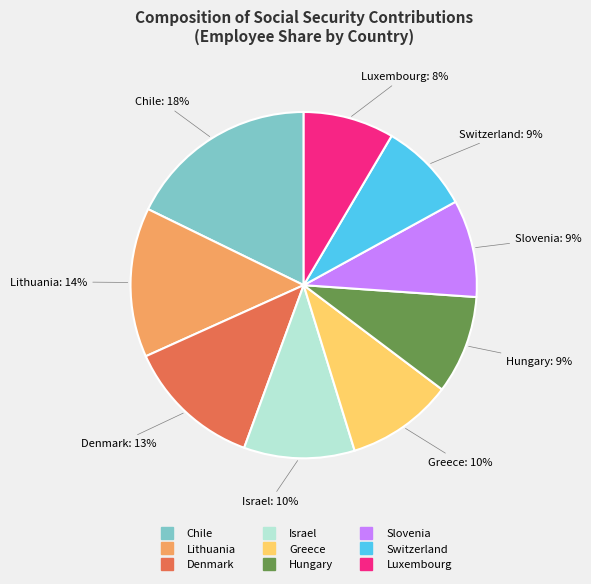

What percentage is the Luxembourg slice, to the nearest percent?

8%